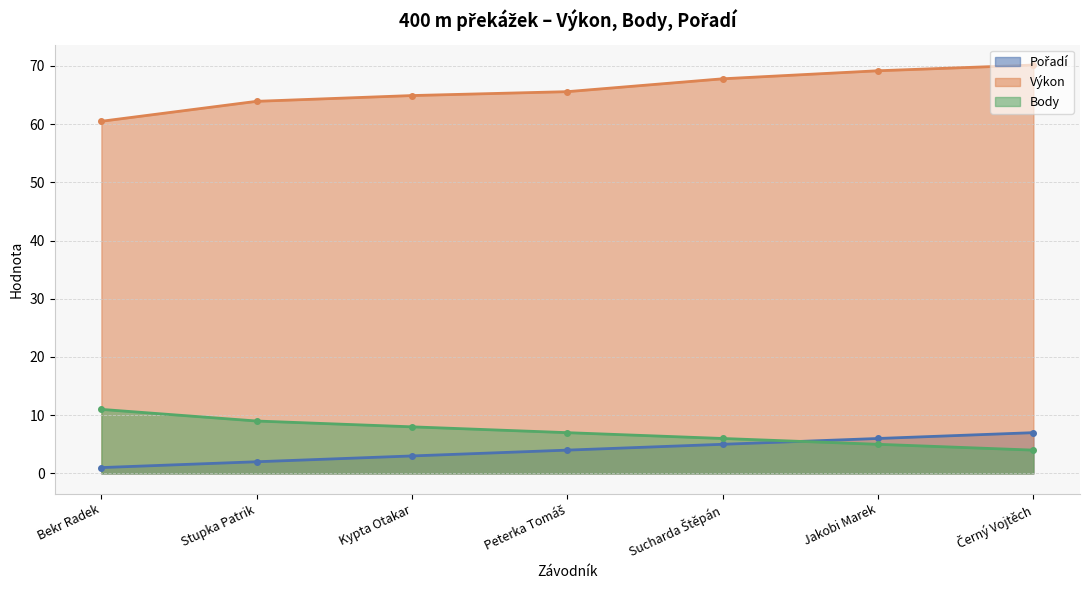

Where is Pořadí nearest to the value 4?

Peterka Tomáš